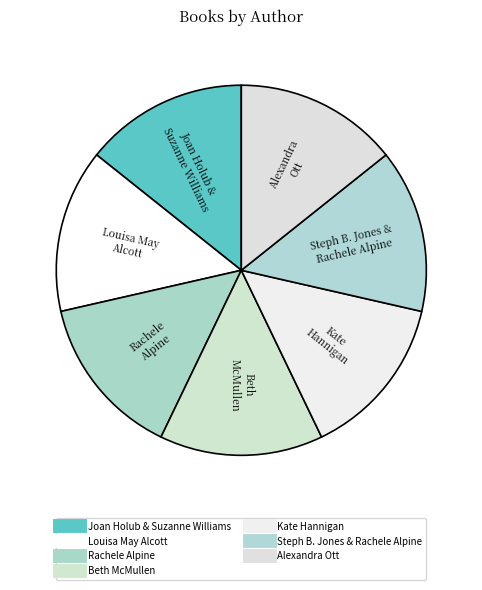

Count the number of slices in the pie.

7